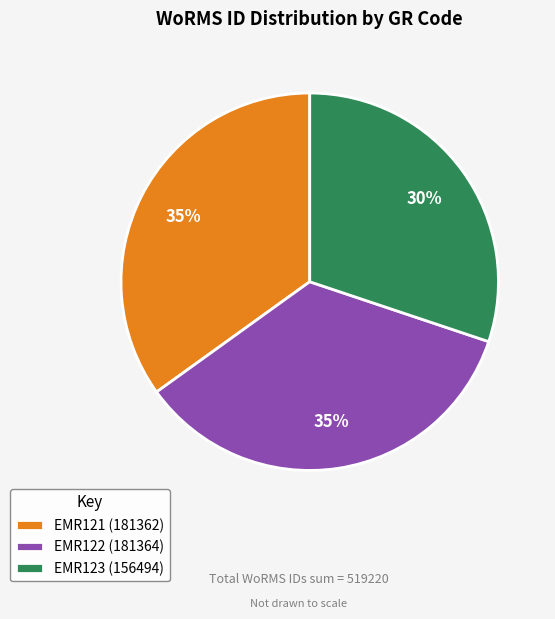

True or false: EMR123 (156494) accounts for 18% of the total.

False